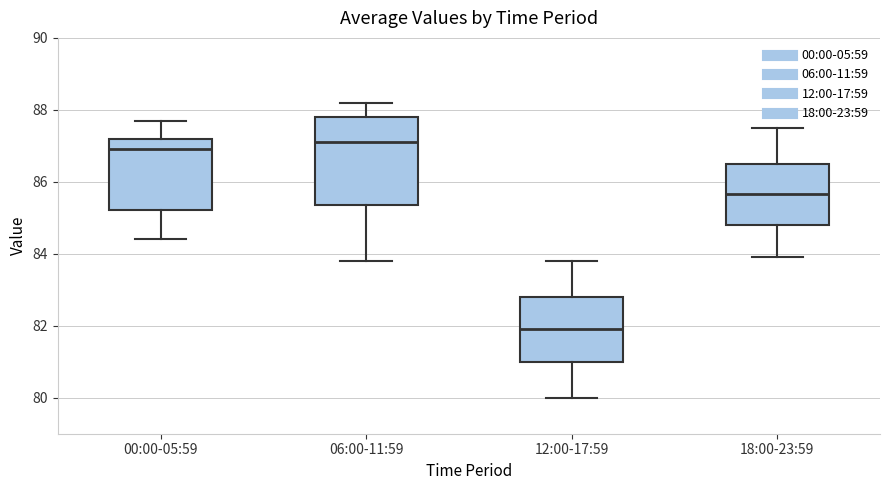

Which box is the tallest, from its lower edge to its upper edge?

06:00-11:59